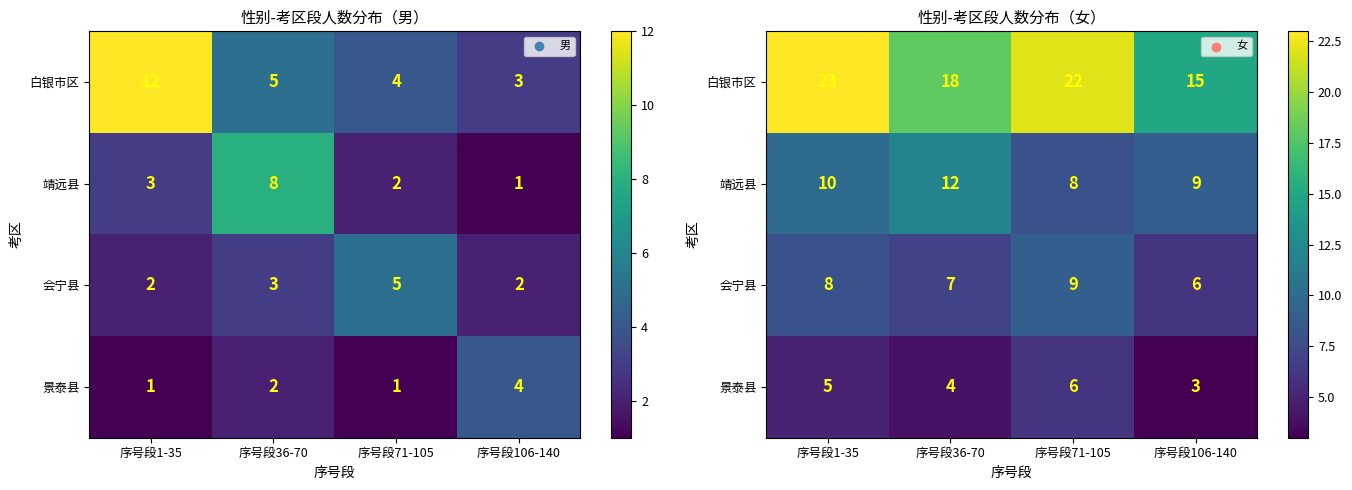

What value does the 景泰县 series have at 序号段36-70?

4